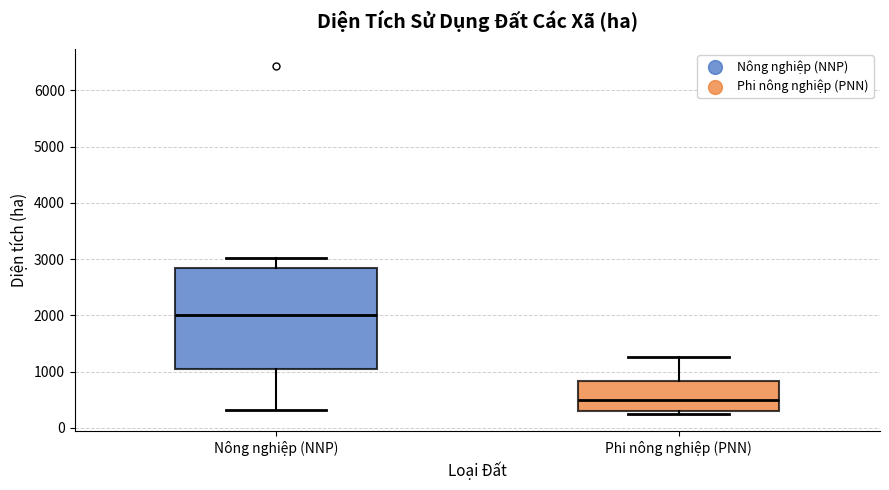

Which box is the tallest, from its lower edge to its upper edge?

Nông nghiệp (NNP)